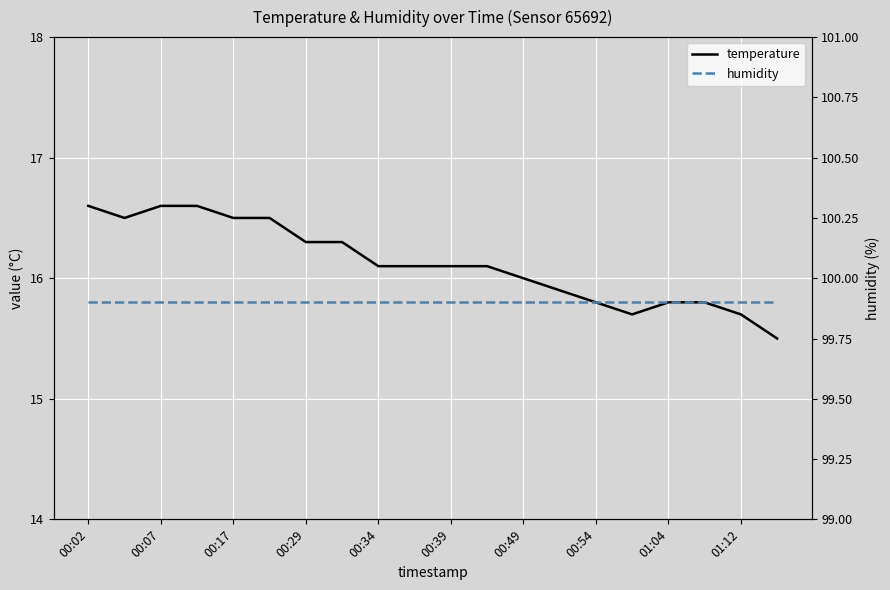

What is the value of the humidity point at the 20th from the left?

99.9